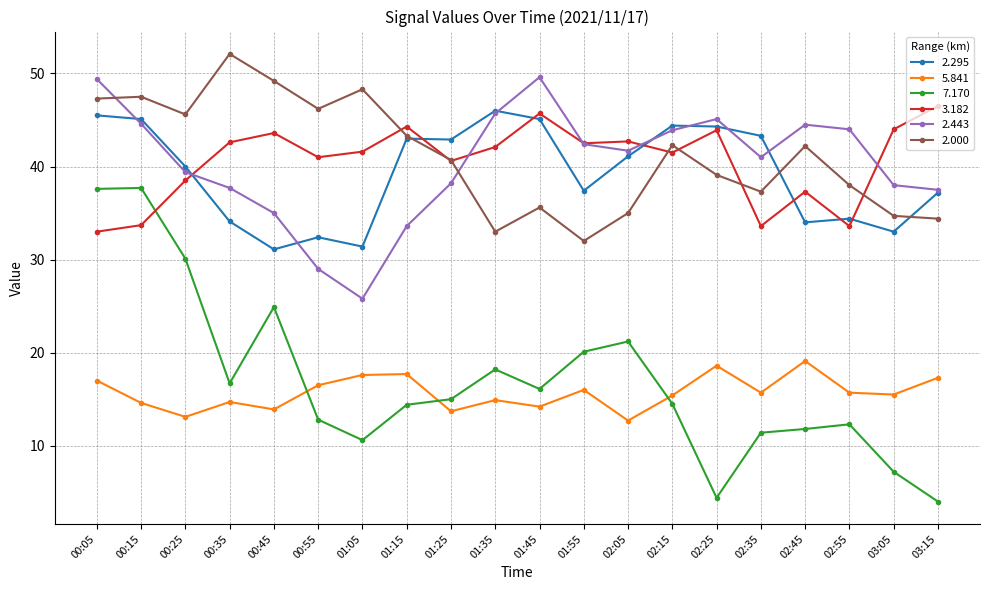

What are all the series names shown in the legend?

2.295, 5.841, 7.170, 3.182, 2.443, 2.000